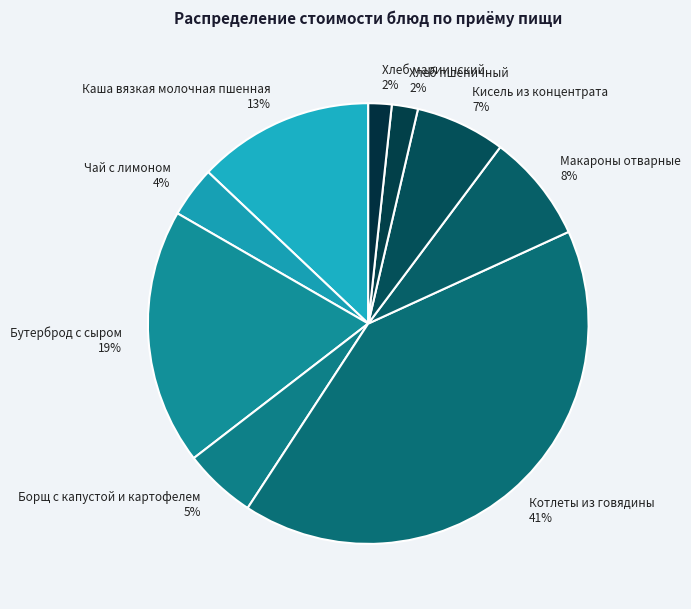

Between Котлеты из говядины and Чай с лимоном, which is larger?

Котлеты из говядины